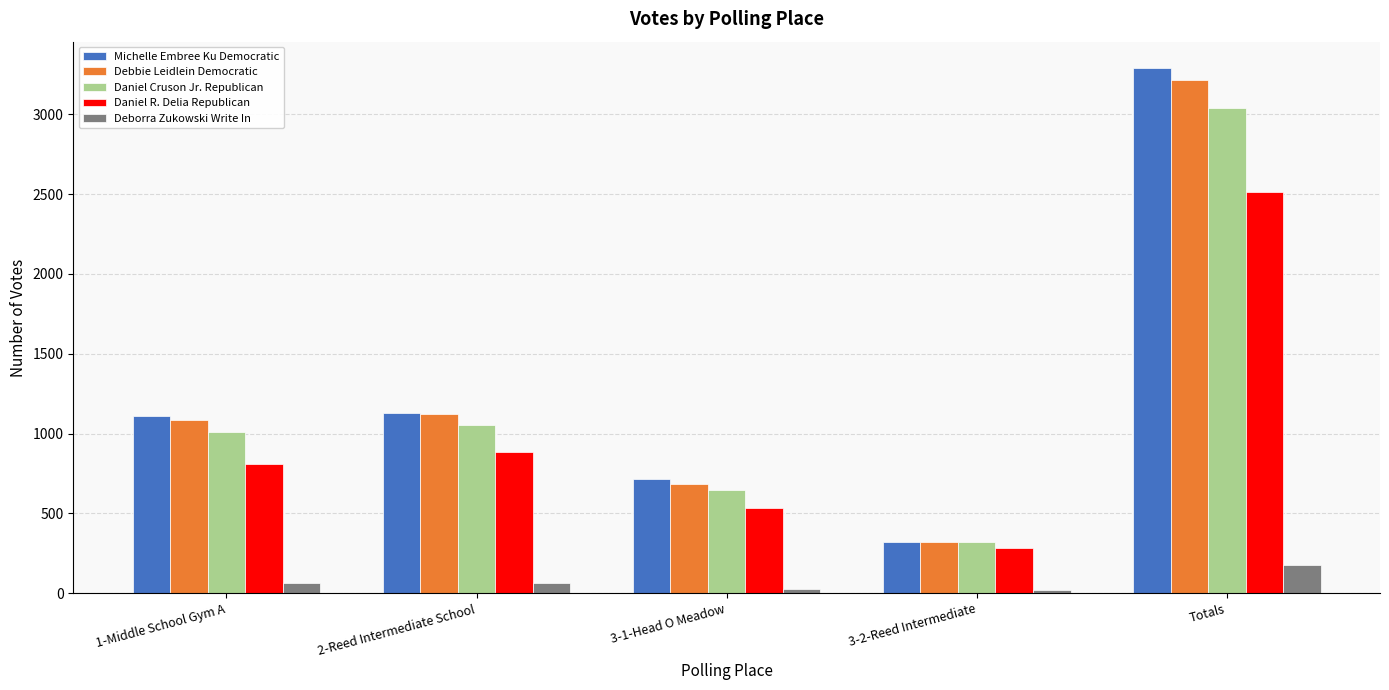

At which label does Daniel R. Delia Republican reach its peak?

Totals